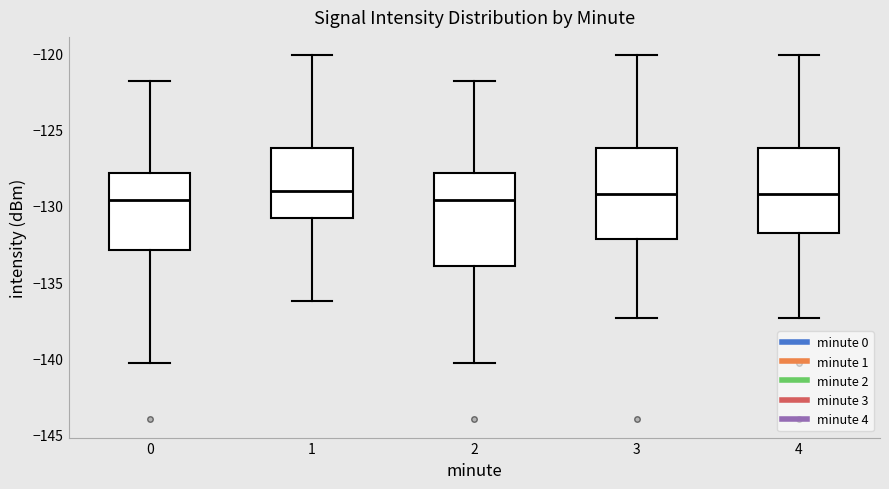

Where does the lower whisker of the box at x = 3 end on the y-axis? The values are not printed on the chart, so give them approximately, as read against the axis.

-137.5